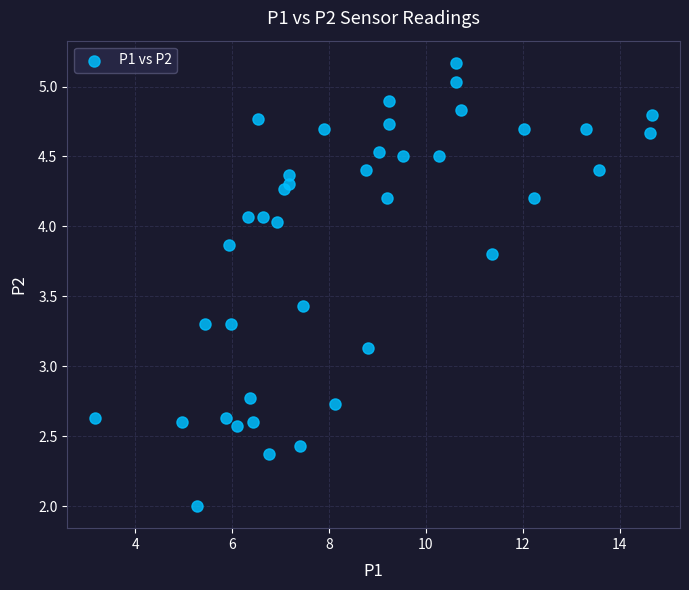

What Y value in the scatter plot is closest to 3?

3.1